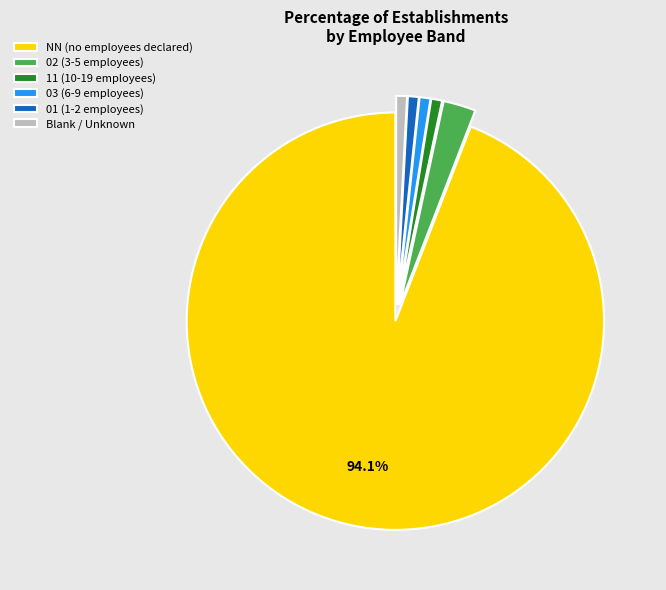

What is the majority slice?

NN (no employees declared)